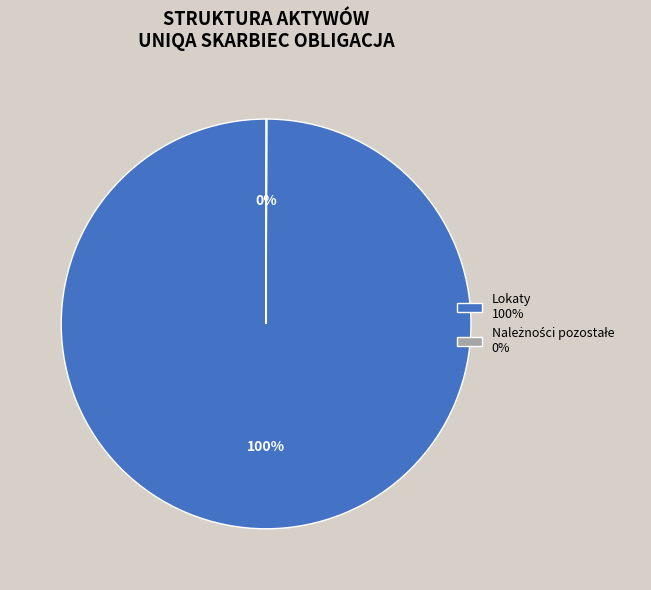

Is Lokaty 100% the majority of the pie?

Yes